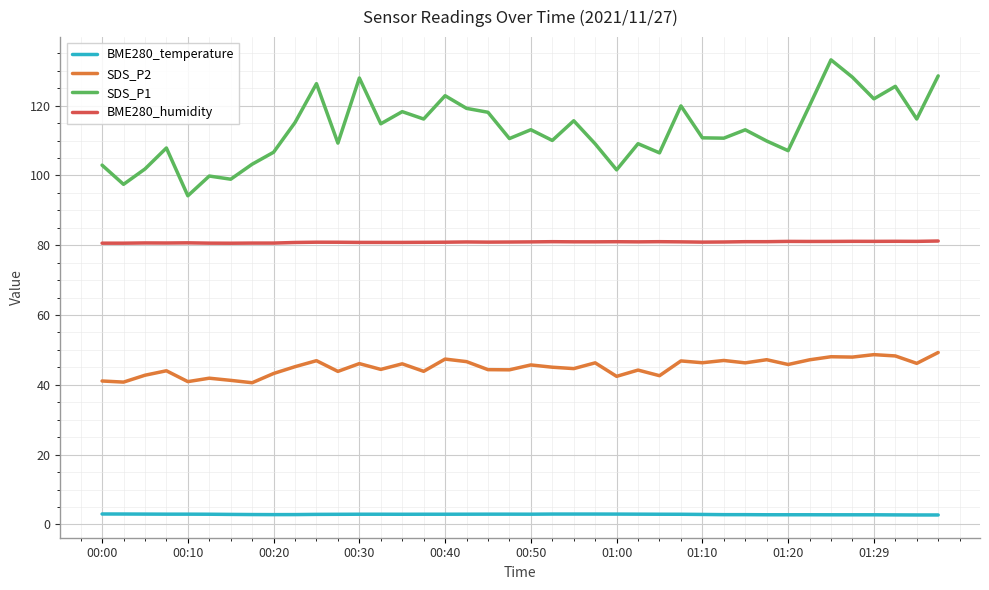

Which series has the largest total across all categories?

SDS_P1